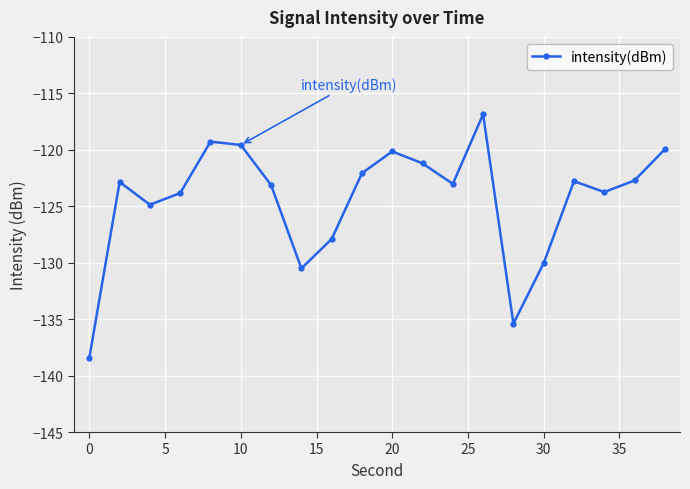

What is the sum of all values?

-2488.3